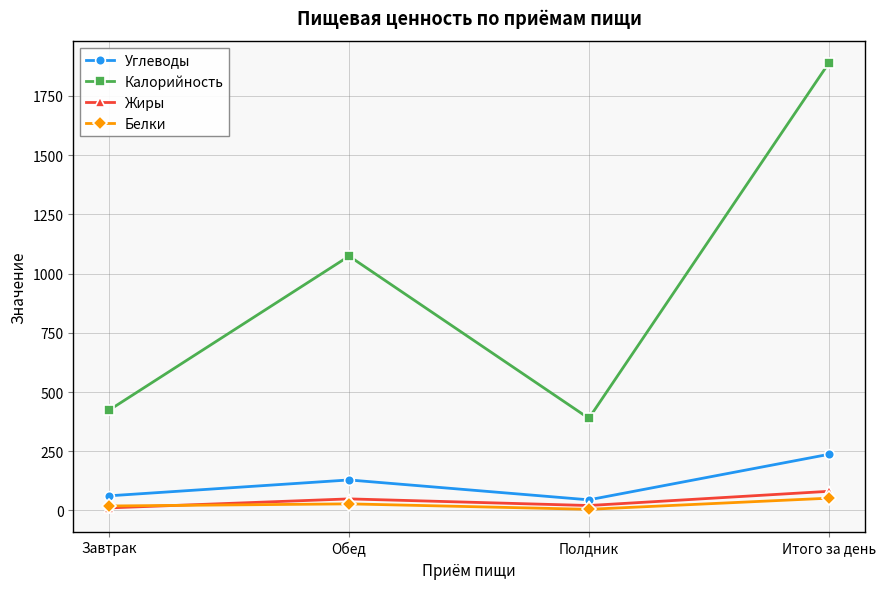

What is the difference between the second highest and minimum values in the Углеводы series?

84